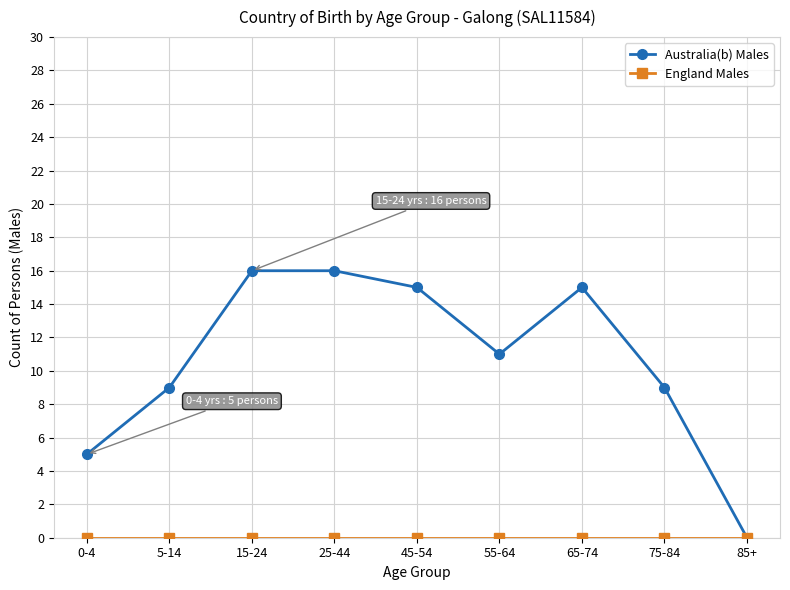

How many data points does each series have?

9